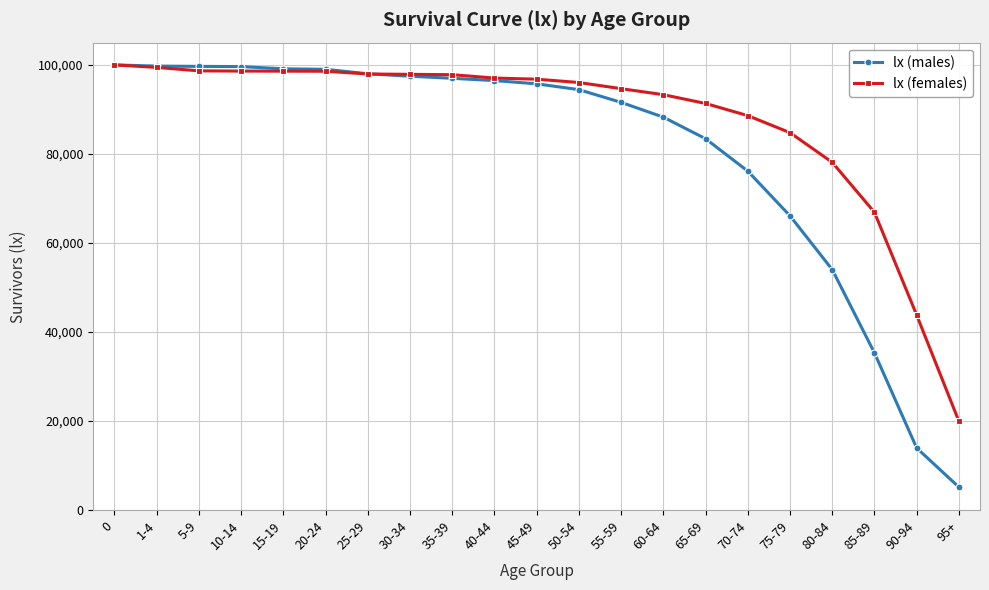

How many lines are shown in the chart?

2